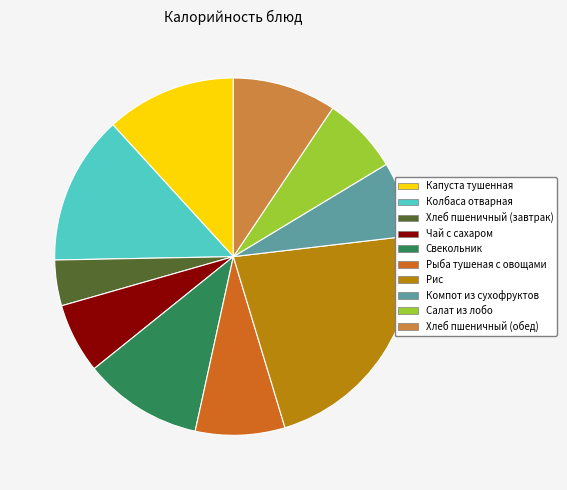

Is Рис the majority of the pie?

No